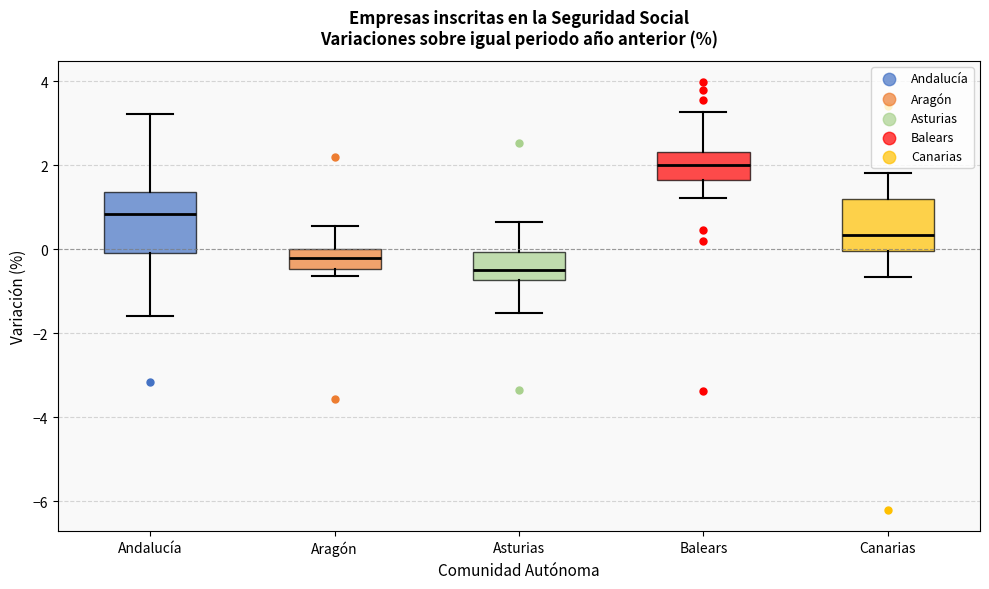

Reading left to right, read every box against the y-axis: the position of its median line, the range the box covers, and the ends of its whiskers. The values are not printed on the chart, so give them approximately, as read against the axis.

Andalucía: median 0.8, box 0.0 to 1.4, whiskers -1.6 to 3.2
Aragón: median -0.2, box -0.4 to 0.0, whiskers -0.6 to 0.6
Asturias: median -0.4, box -0.8 to 0.0, whiskers -1.6 to 0.6
Balears: median 2.0, box 1.6 to 2.4, whiskers 1.2 to 3.2
Canarias: median 0.4, box 0.0 to 1.2, whiskers -0.6 to 1.8